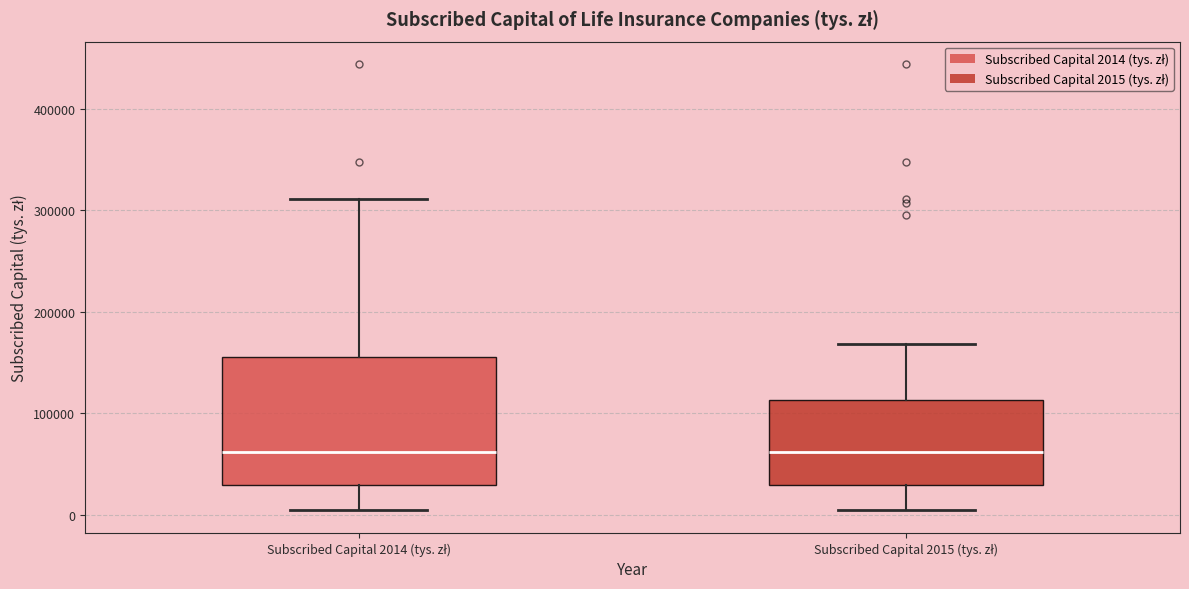

Where does the upper whisker of the box for Subscribed Capital 2015 (tys. zł) end on the y-axis? The values are not printed on the chart, so give them approximately, as read against the axis.

170000